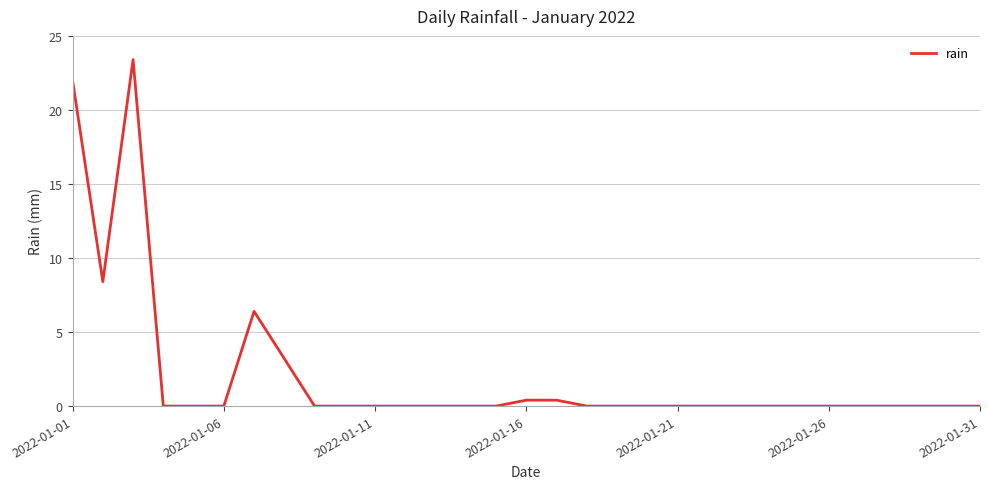

What is the difference between the maximum and minimum values?

23.4